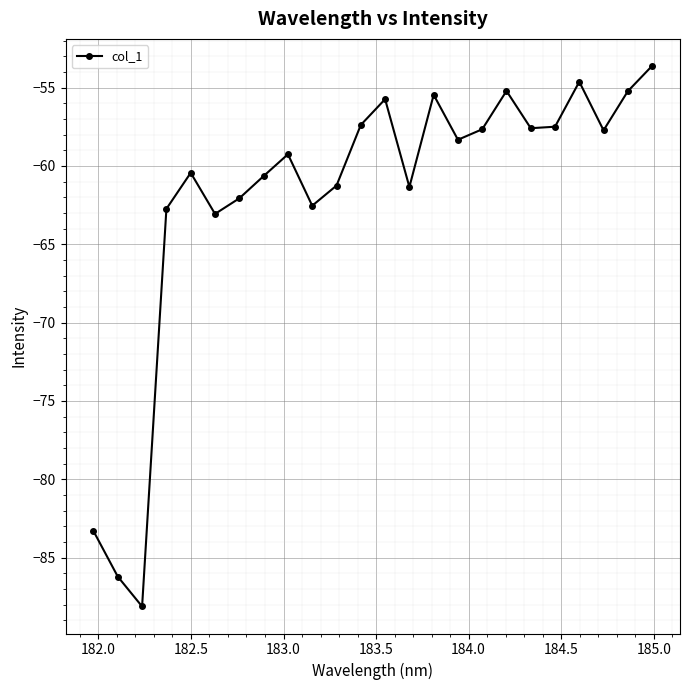

What is the greatest value displayed?

-53.6